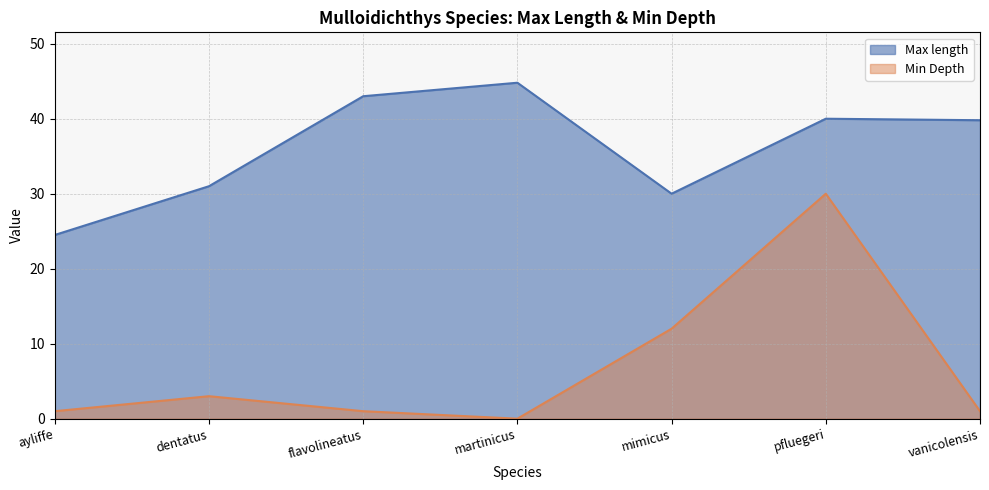

The value of Max length at flavolineatus is 43.0. True or false?

True